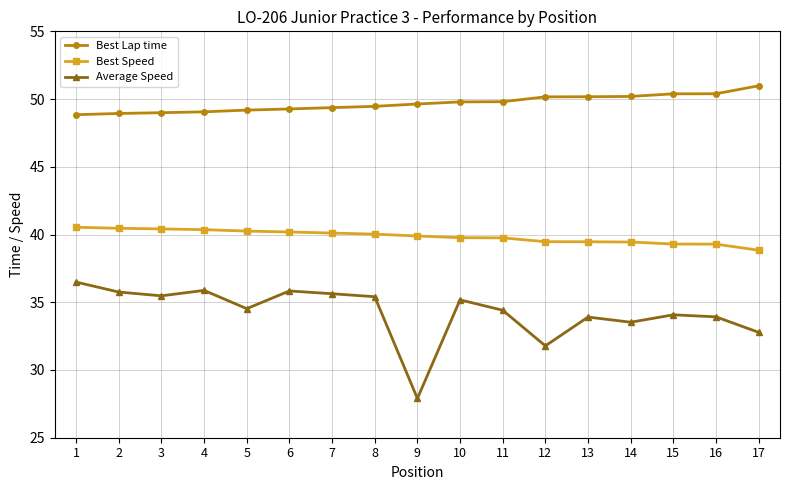

Which series has the largest range (max minus min)?

Average Speed